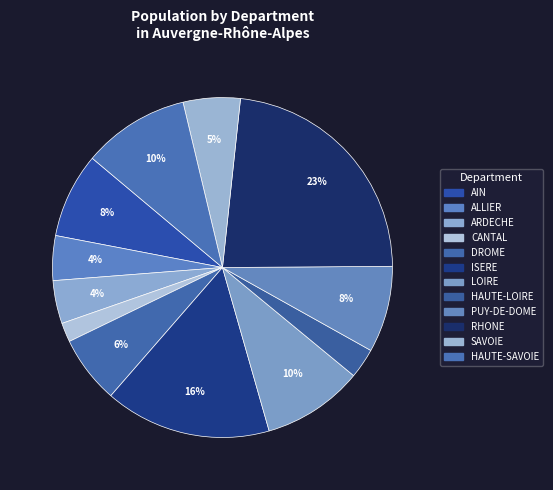

How many segments does this pie chart have?

12